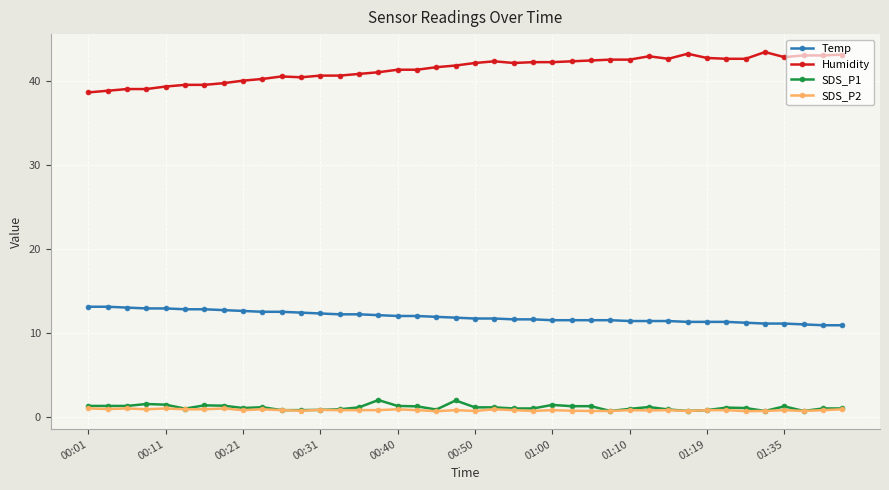

Which series has the largest total across all categories?

Humidity